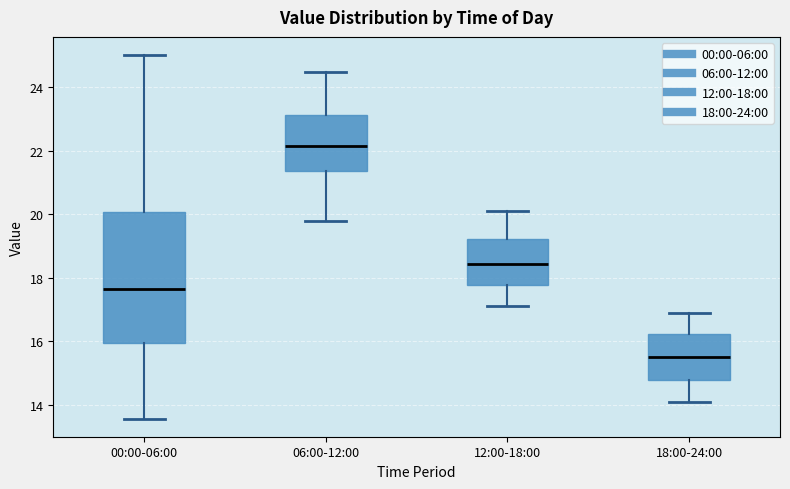

Which box has the lowest median line?

18:00-24:00